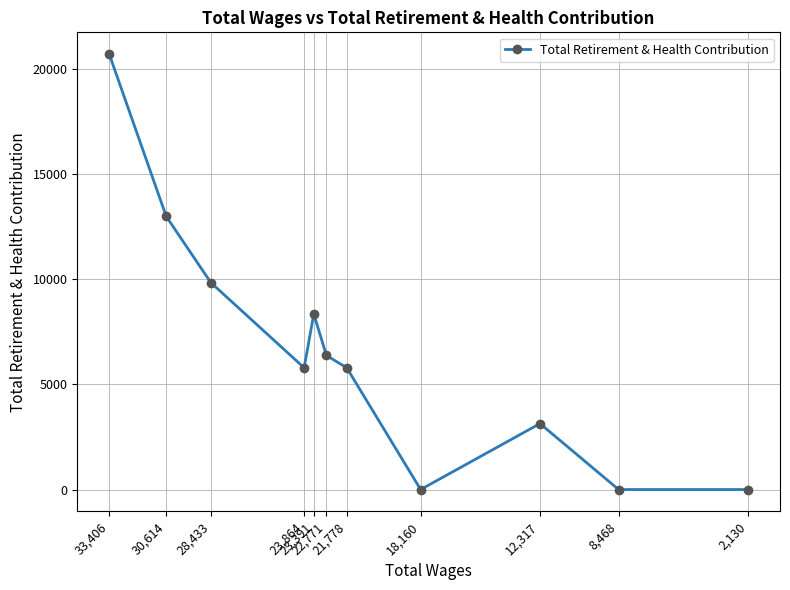

Reading left to right, list all the values displayed in this chart.

20723	12997	9851	5795	8353	6380	5795	0	3139	0	0